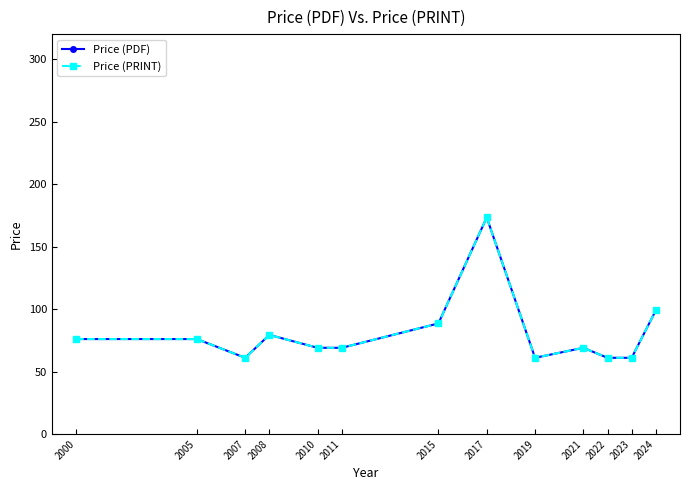

At how many categories does at least one series exceed 109?

1